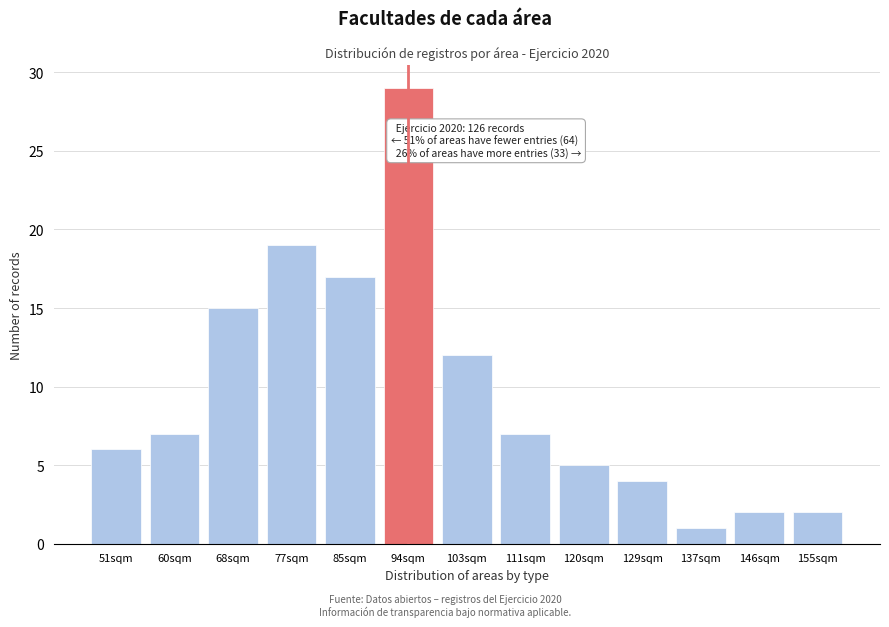

Reading left to right, what are all the values shown in this chart?

51sqm=6	60sqm=7	68sqm=15	77sqm=19	85sqm=17	94sqm=29	103sqm=12	111sqm=7	120sqm=5	129sqm=4	137sqm=1	146sqm=2	155sqm=2